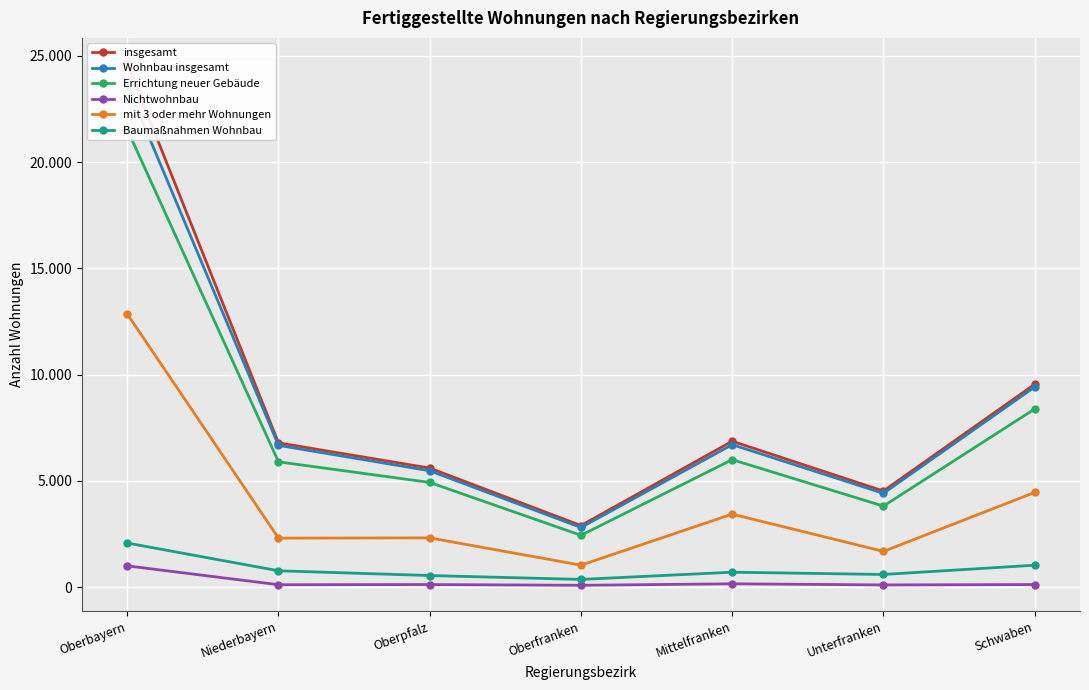

What is the label of the 5th point from the right?

Oberpfalz